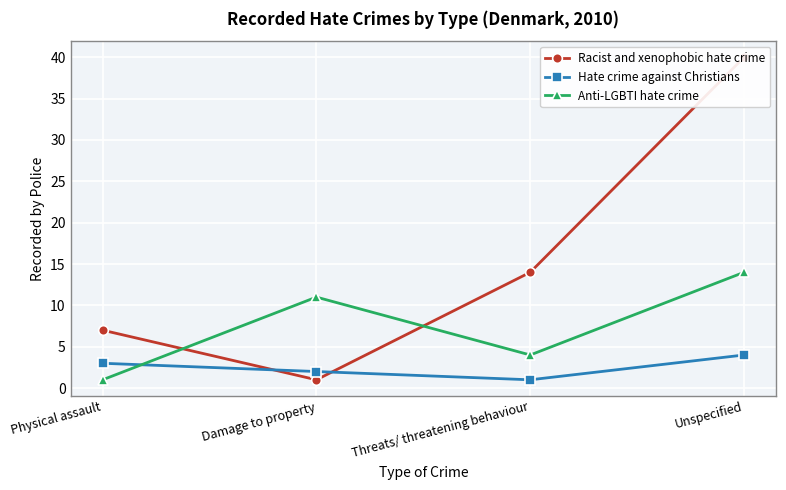

Is the value of Racist and xenophobic hate crime at Damage to property greater than the value of Anti-LGBTI hate crime at Physical assault?

No